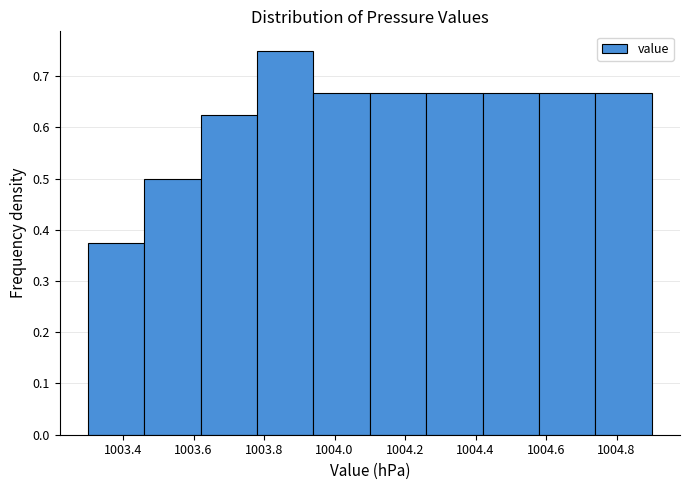

Reading left to right, list every bar in this chart as the range it spans on the x-axis followed by its height. The values are not printed on the chart, so give them approximately, as read against the axis.

1003.30 to 1003.46: 0.38
1003.46 to 1003.62: 0.50
1003.62 to 1003.78: 0.63
1003.78 to 1003.94: 0.75
1003.94 to 1004.10: 0.67
1004.10 to 1004.26: 0.67
1004.26 to 1004.42: 0.67
1004.42 to 1004.58: 0.67
1004.58 to 1004.74: 0.67
1004.74 to 1004.90: 0.67